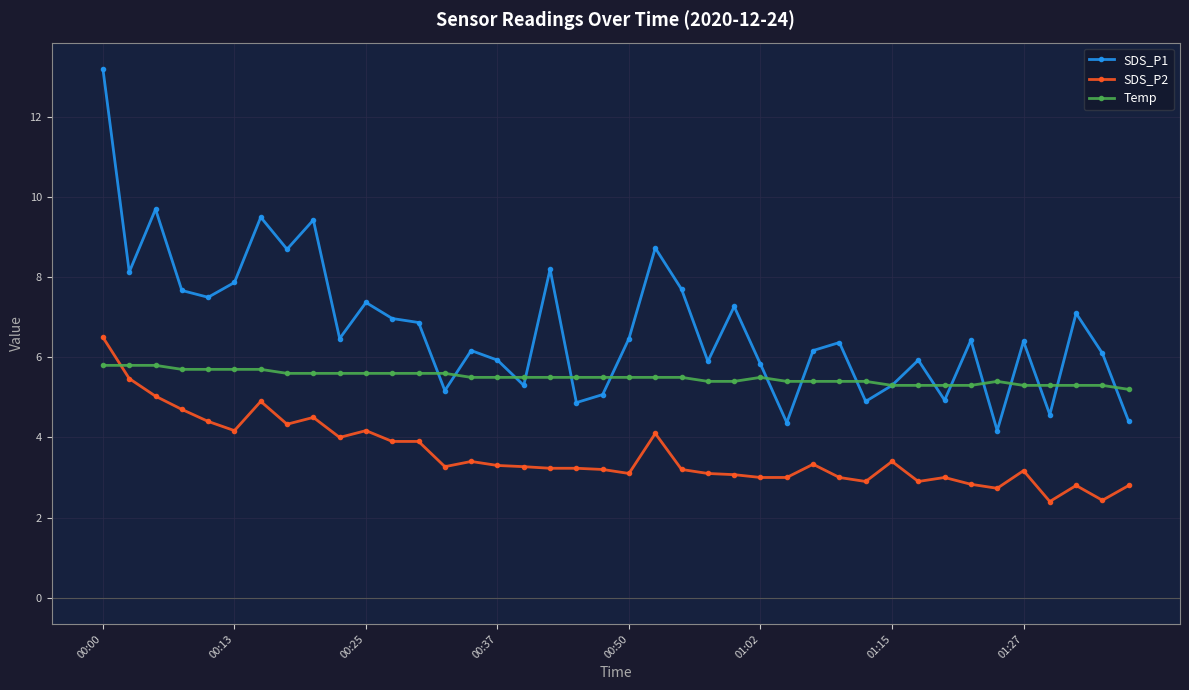

Which series has the widest spread of values?

SDS_P1